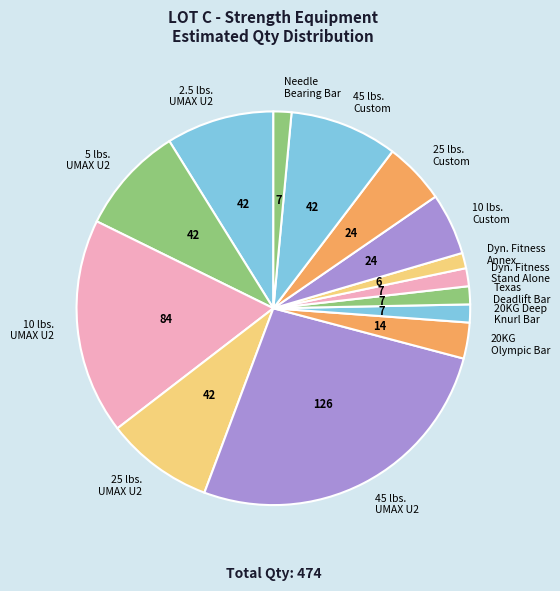

Is there any slice that represents more than half of the pie?

No